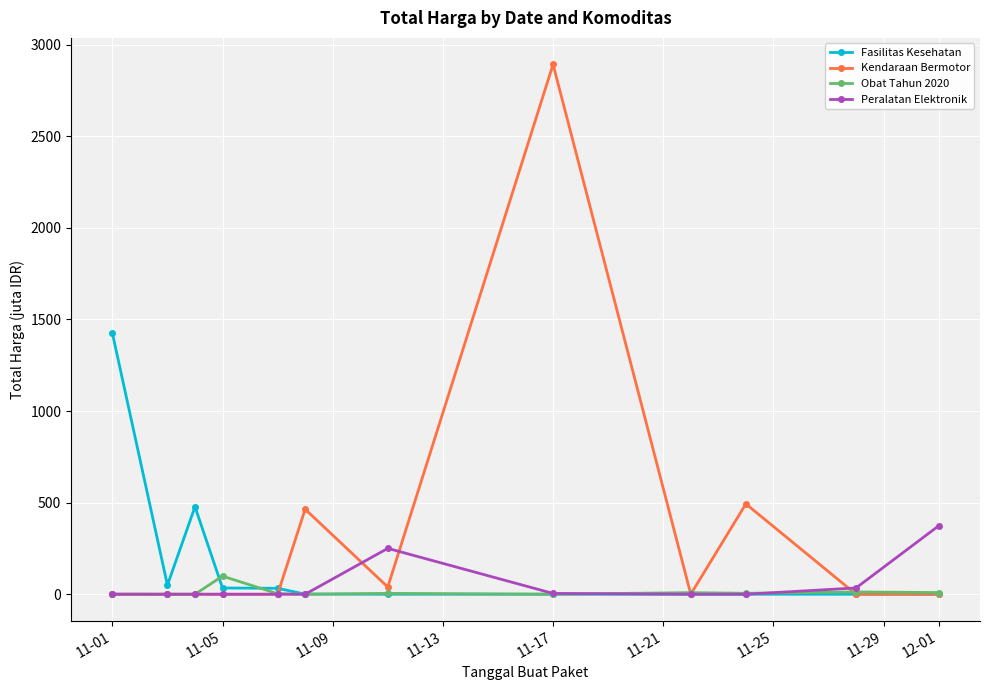

Rank the series by their maximum value, from highest to lowest.

Kendaraan Bermotor, Fasilitas Kesehatan, Peralatan Elektronik, Obat Tahun 2020